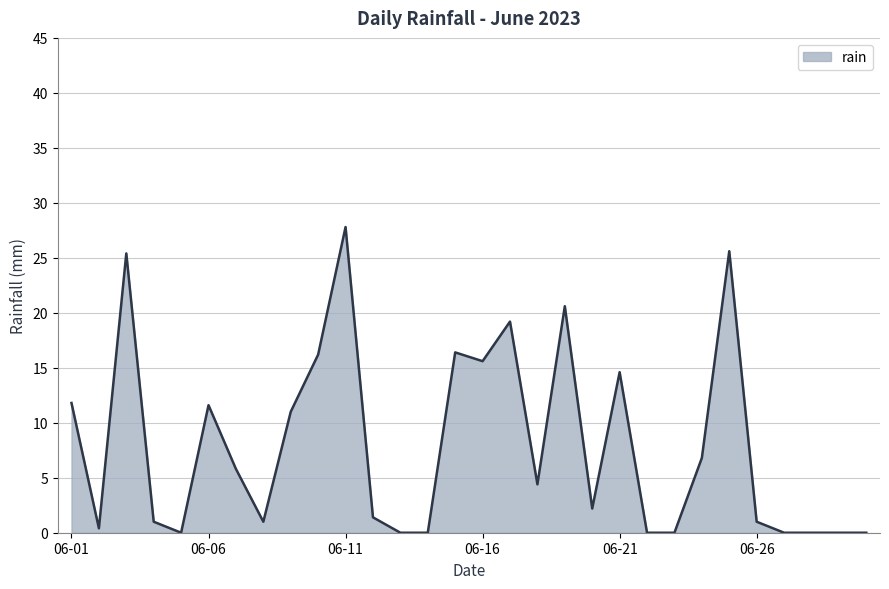

What is the maximum value shown in the chart?

27.8